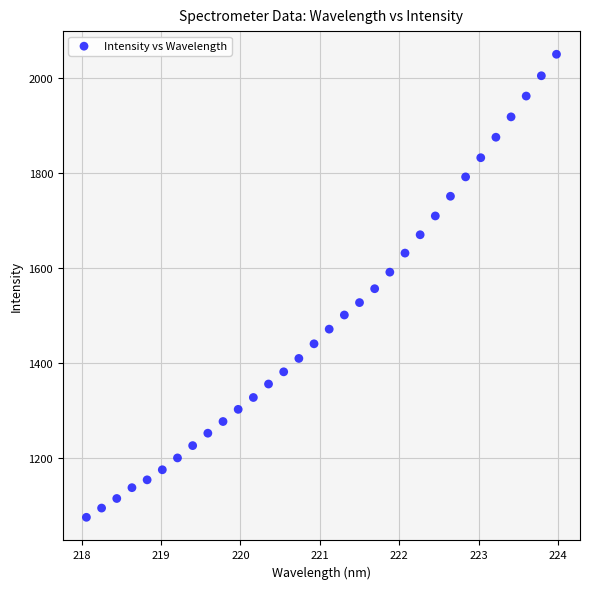

What is the range of X values (max minus min)?

5.9